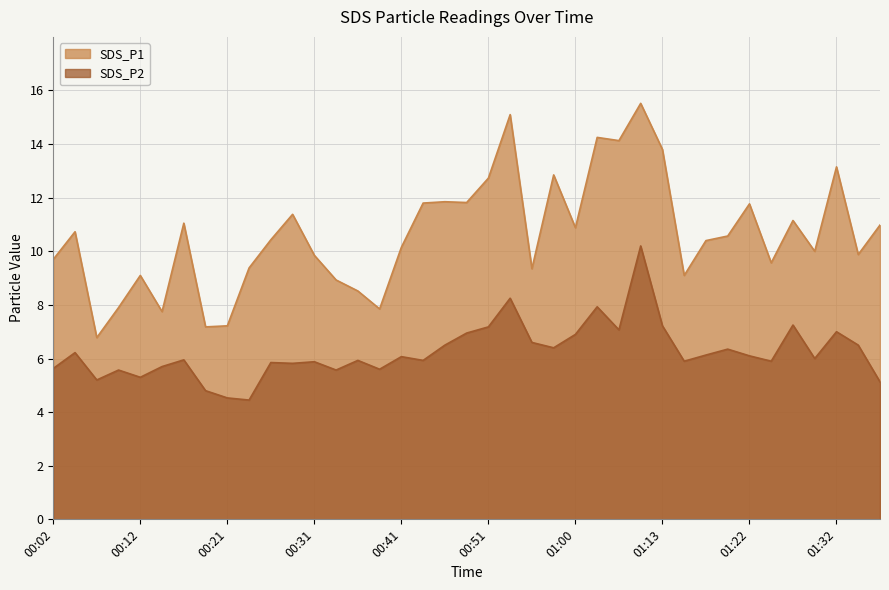

How many values in the SDS_P2 series are below 6?

19